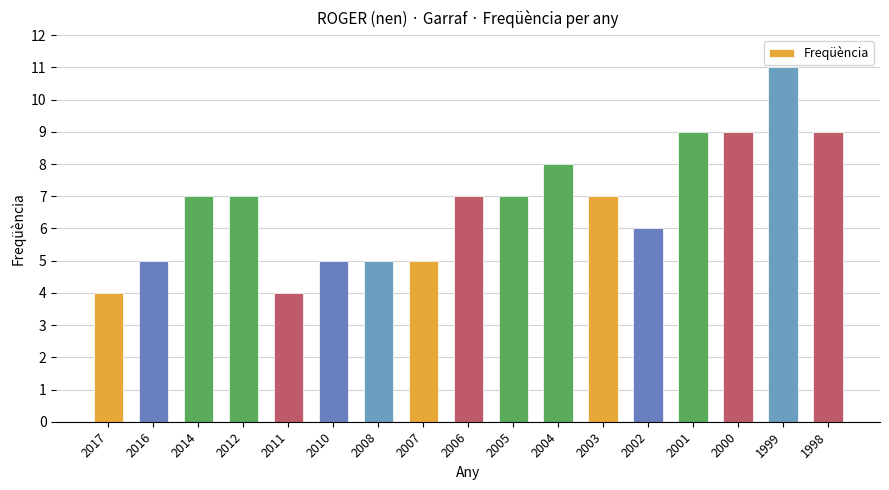

What is the minimum value shown in the chart?

4